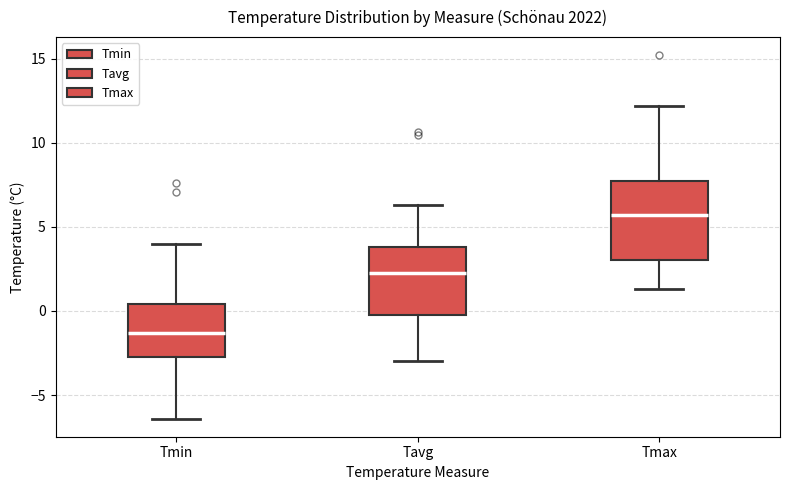

Reading left to right, read every box against the y-axis: the position of its median line, the range the box covers, and the ends of its whiskers. The values are not printed on the chart, so give them approximately, as read against the axis.

Tmin: median -1.5, box -2.5 to 0.5, whiskers -6.5 to 4.0
Tavg: median 2.5, box -0.5 to 4.0, whiskers -3.0 to 6.5
Tmax: median 5.5, box 3.0 to 8.0, whiskers 1.5 to 12.0